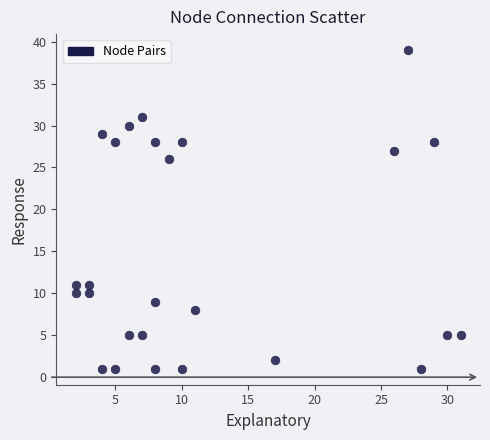

What Y value in the scatter plot is closest to 20?

26